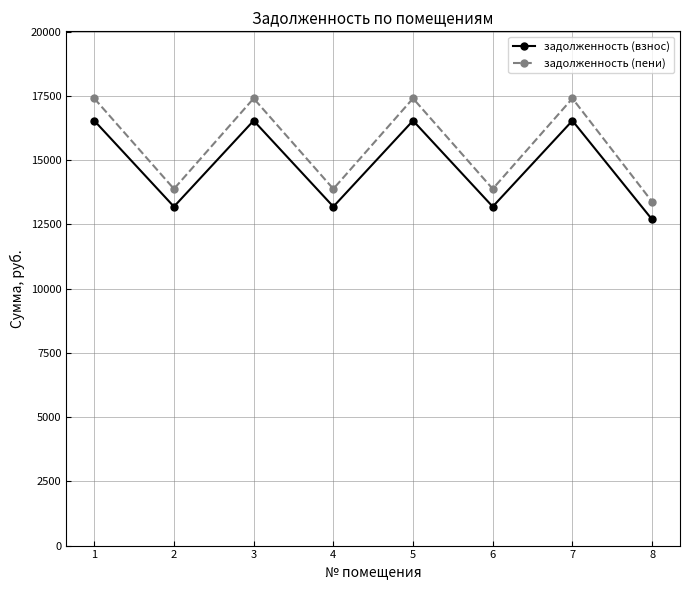

What is the value of the задолженность (пени) point at the 2nd from the left?

13879.1